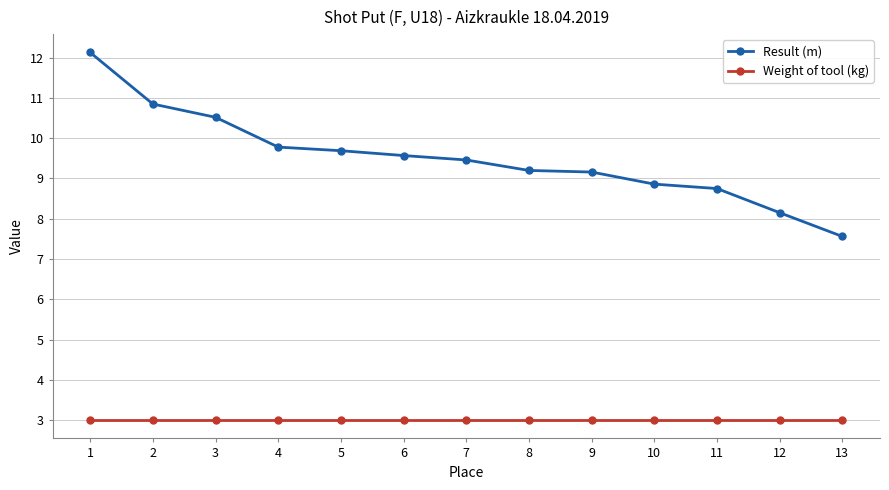

True or false: Result (m) and Weight of tool (kg) intersect in this chart.

False